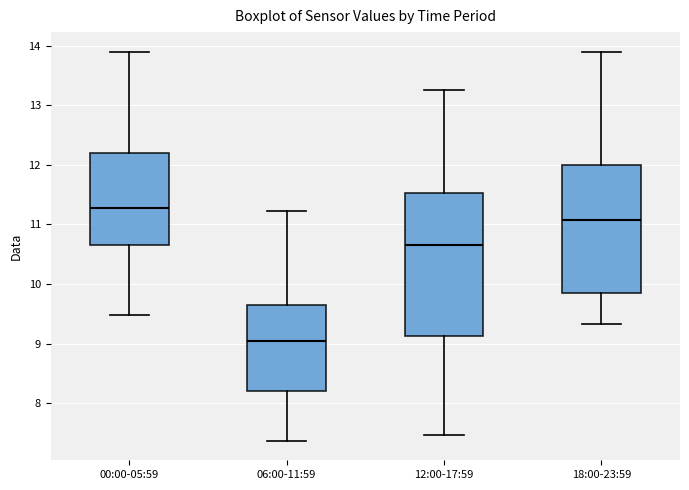

Which box has the lowest median line?

06:00-11:59